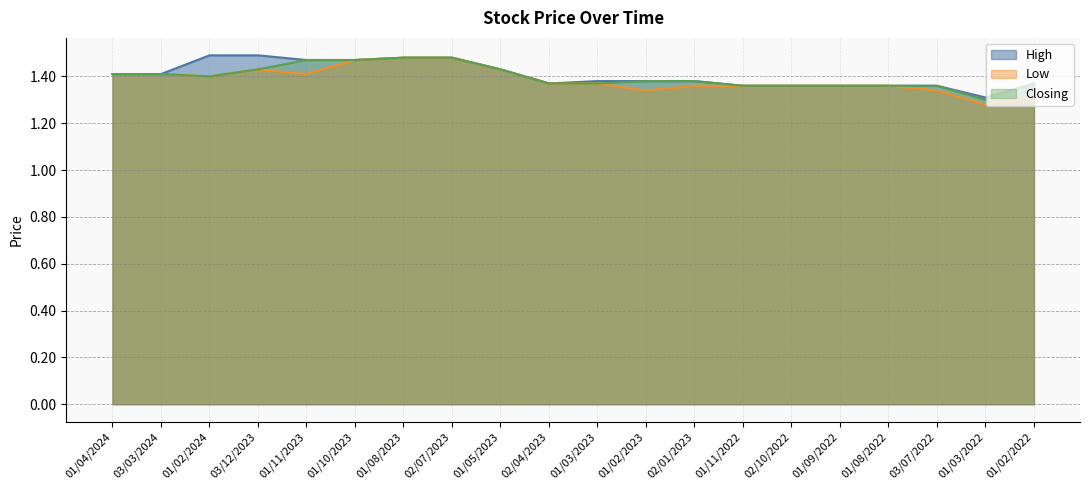

What is the smallest value displayed?

1.3